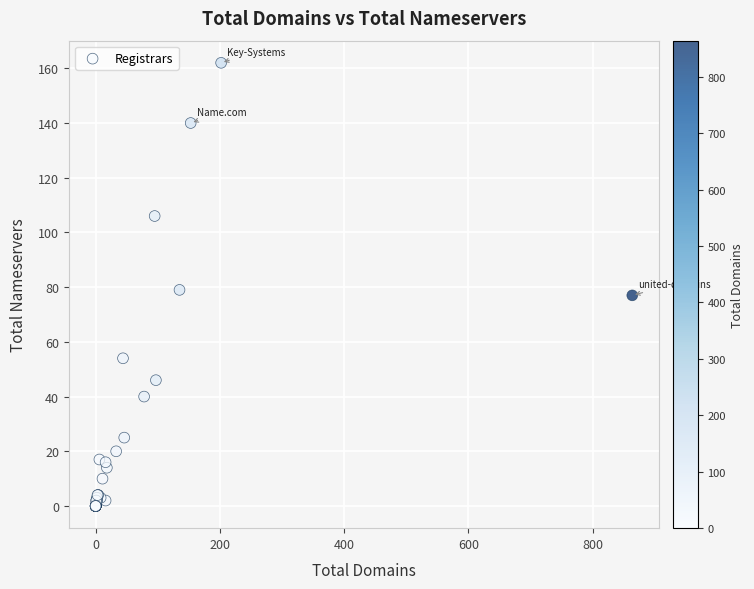

What Y value in the scatter plot is closest to 81?

79